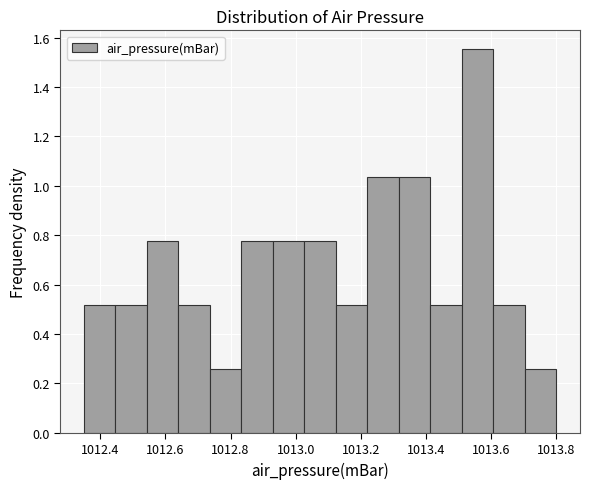

What is the height of the bar covering 1012.54 to 1012.64 on the x-axis? Neither the bar edges nor the heights are printed on the chart, so give them approximately, as read against the axes.

0.78